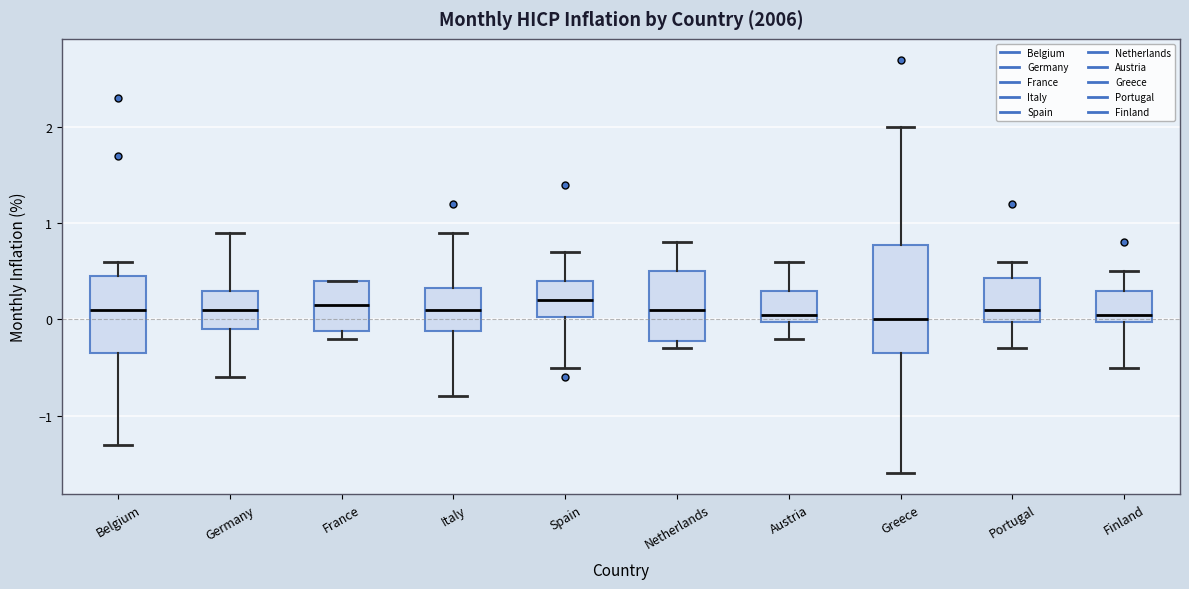

Where does the lower whisker of the box for Spain end on the y-axis? The values are not printed on the chart, so give them approximately, as read against the axis.

-0.5